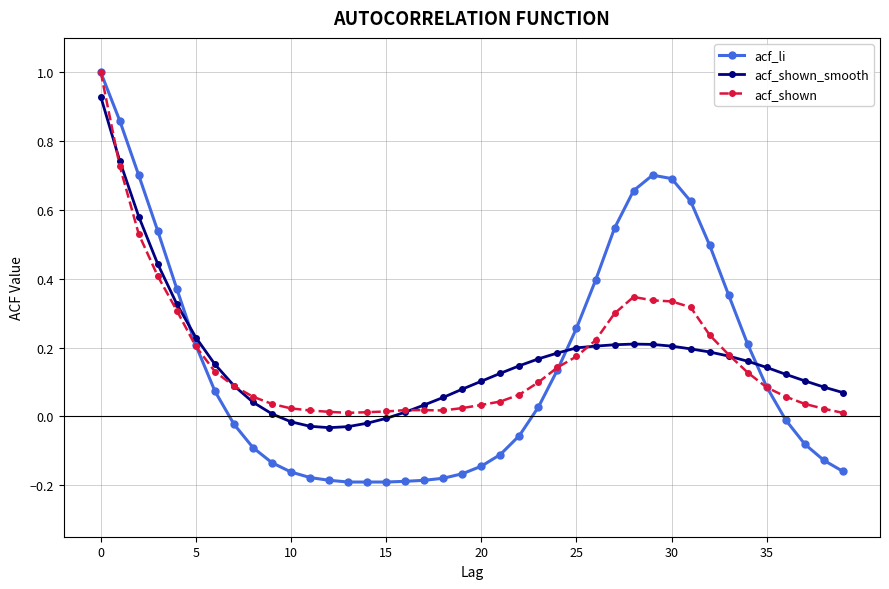

How many data points does each series have?

40